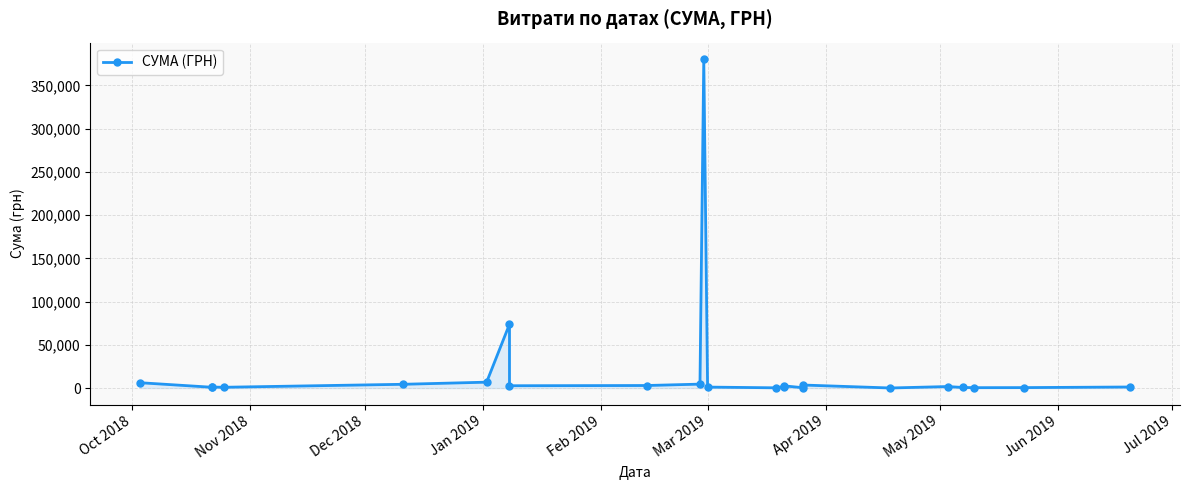

What is the maximum value shown in the chart?

380463.3